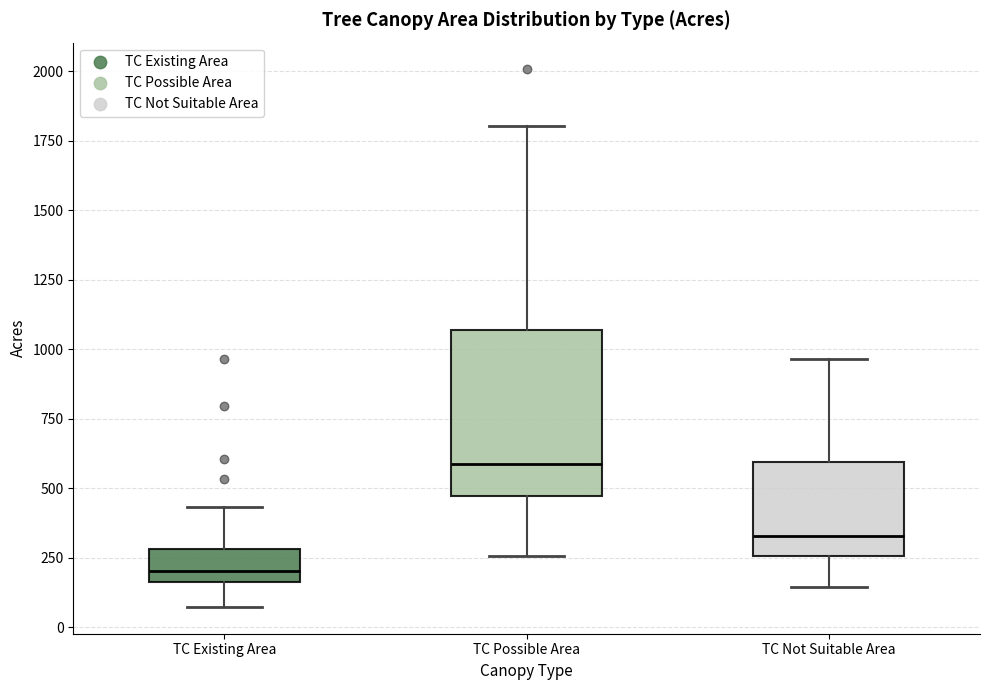

Reading left to right, transcribe this box plot: for each box, give where its median line is, the range the box spans, and where its two whiskers end, as read against the y-axis. The values are not printed on the chart, so give them approximately, as read against the axis.

TC Existing Area: median 200, box 150 to 300, whiskers 50 to 450
TC Possible Area: median 600, box 450 to 1050, whiskers 250 to 1800
TC Not Suitable Area: median 350, box 250 to 600, whiskers 150 to 950